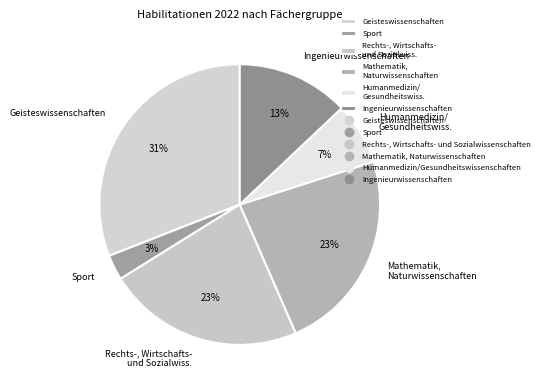

How many slices are in this pie chart?

6